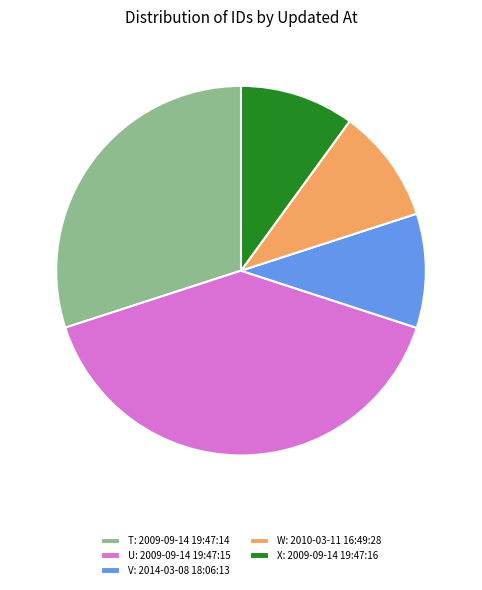

True or false: X accounts for 23% of the total.

False